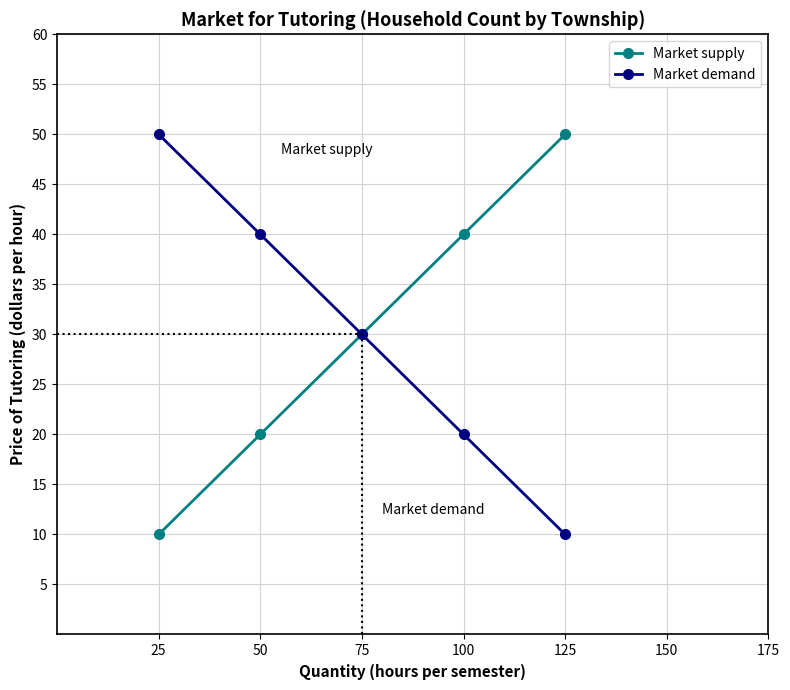

How many lines are shown in the chart?

2